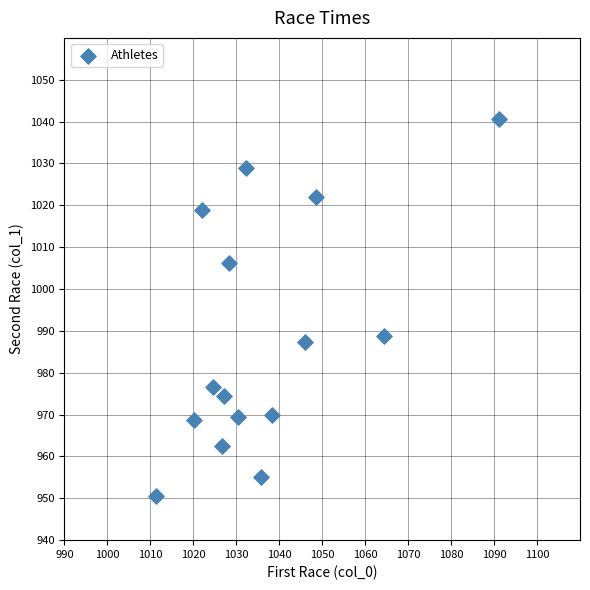

What is the range of X values (max minus min)?

79.9